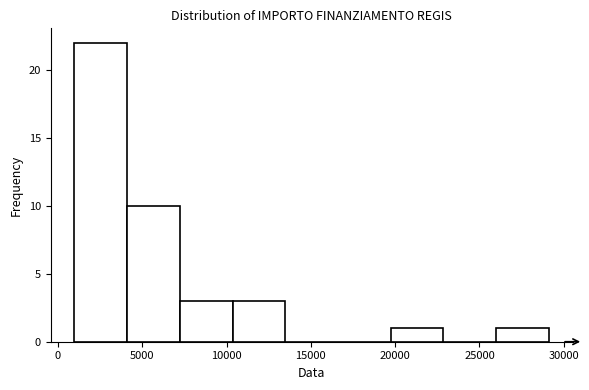

Reading left to right, transcribe this chart: for each bar, give the range it covers on the x-axis and its height. Neither the bar edges nor the heights are printed on the chart, so give them approximately, as read against the axes.

1000 to 4000: 22
4000 to 7000: 10
7000 to 10500: 3
10500 to 13500: 3
13500 to 16500: 0
16500 to 19500: 0
19500 to 23000: 1
23000 to 26000: 0
26000 to 29000: 1